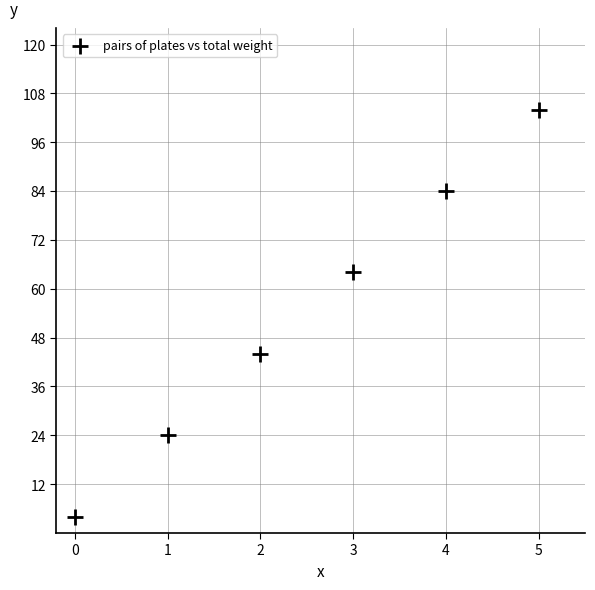

What is the average Y value?

54